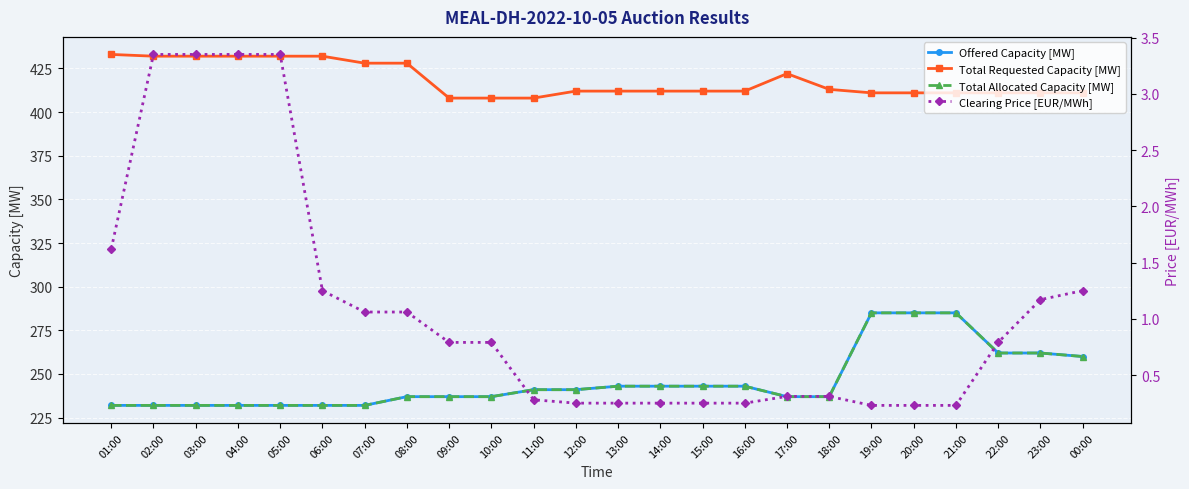

What is the sum of all Total Allocated Capacity [MW] values?

5902.0